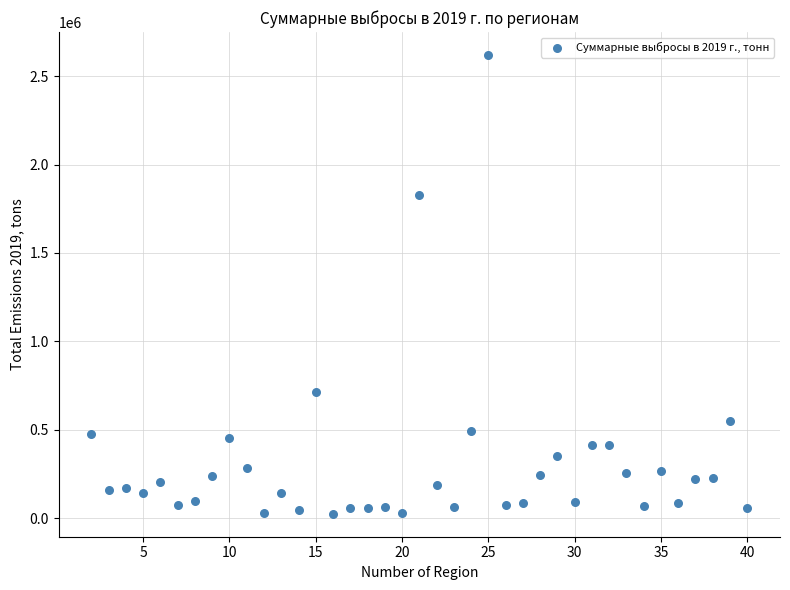

What Y value in the scatter plot is closest to 1322244?

1829935.6